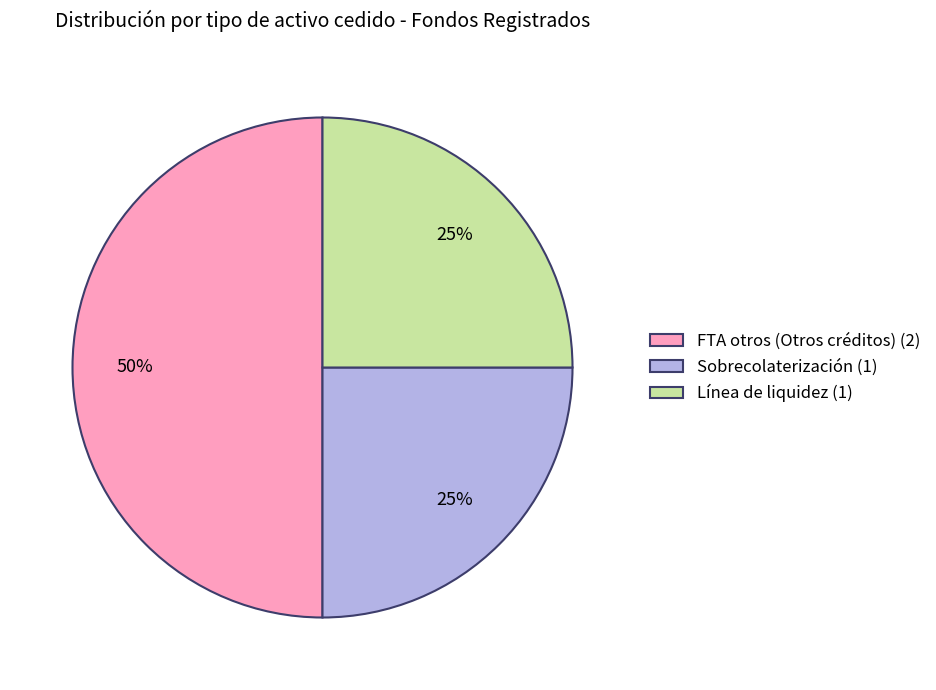

To the nearest percent, what portion does Sobrecolaterización (1) represent?

25%